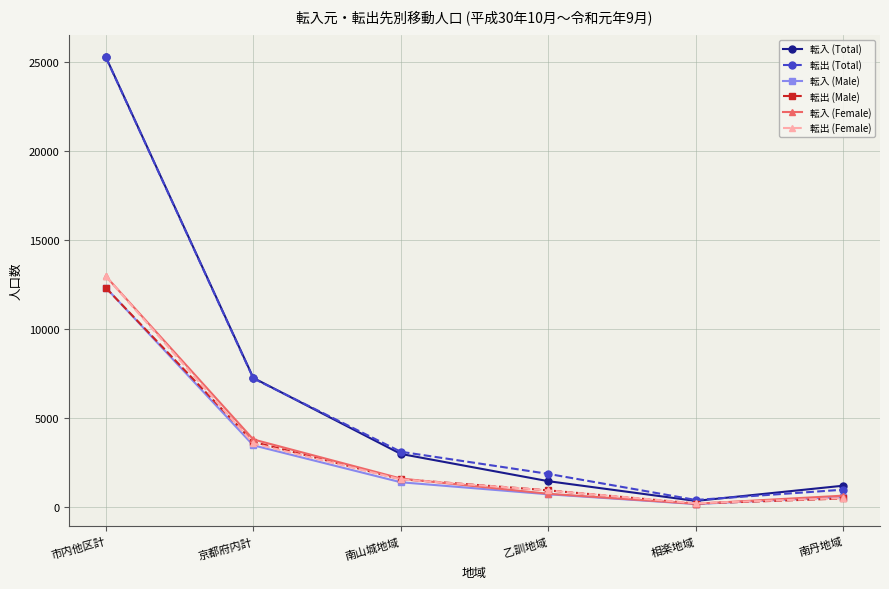

The value of 転入 (Male) at 市内他区計 is 12328. True or false?

True